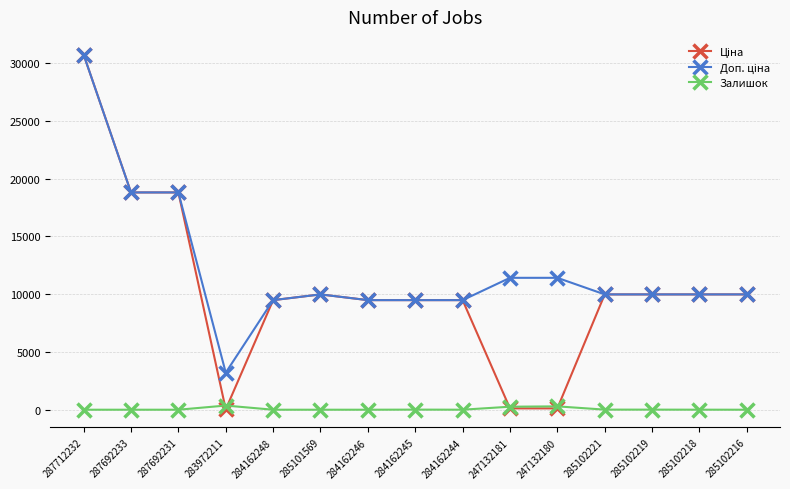

True or false: Залишок has a value of 0.0 at 287712232.

True